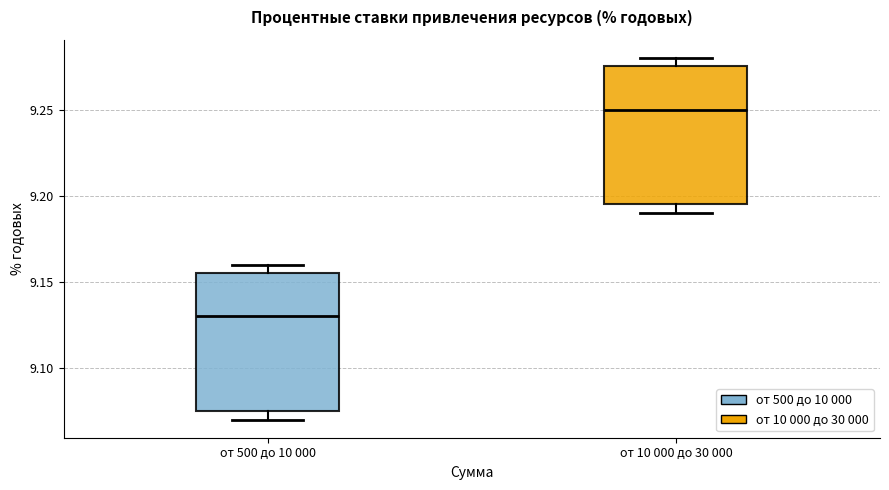

Reading left to right, transcribe this box plot: for each box, give where its median line is, the range the box spans, and where its two whiskers end, as read against the y-axis. The values are not printed on the chart, so give them approximately, as read against the axis.

от 500 до 10 000: median 9.130, box 9.075 to 9.155, whiskers 9.070 to 9.160
от 10 000 до 30 000: median 9.250, box 9.195 to 9.275, whiskers 9.190 to 9.280